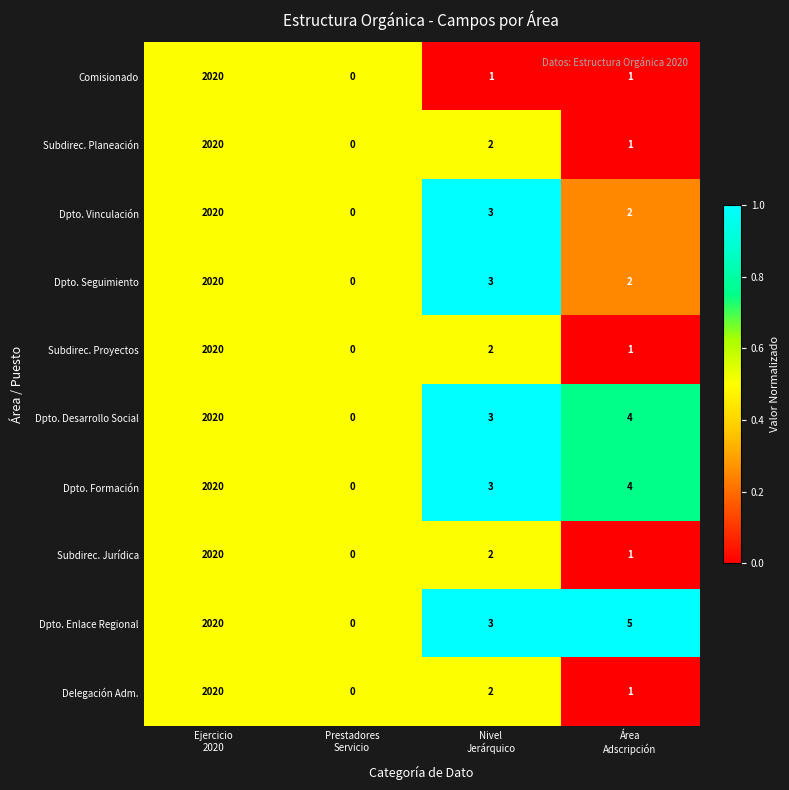

What is the greatest value displayed?

2020